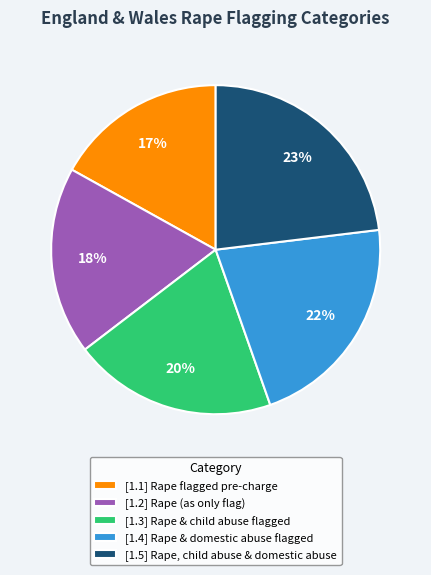

To the nearest percent, what percentage of the pie is [1.2] Rape (as only flag)?

18%